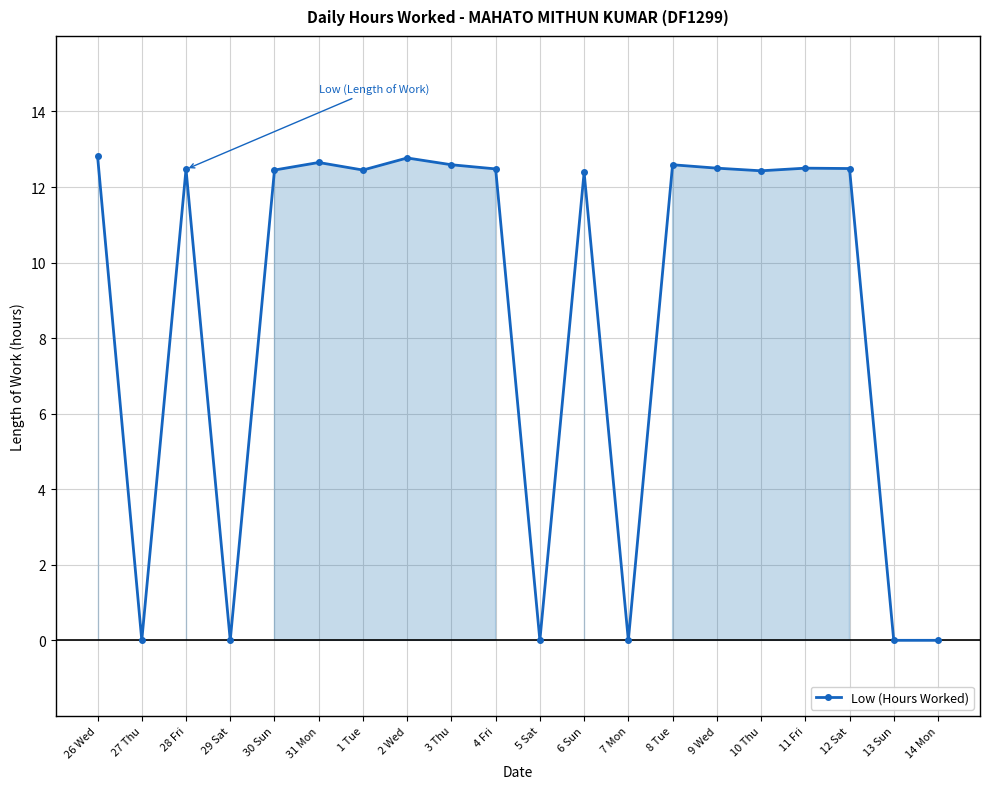

What is the change in value from 10 Thu to 12 Sat?

+0.1